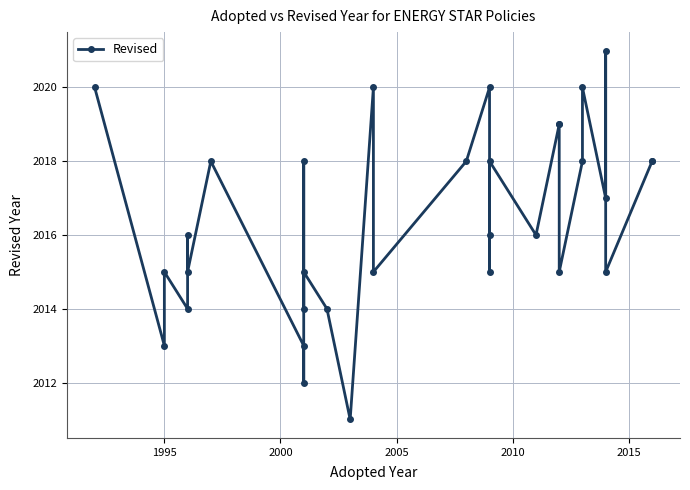

At which label is the value closest to 2016?

2010